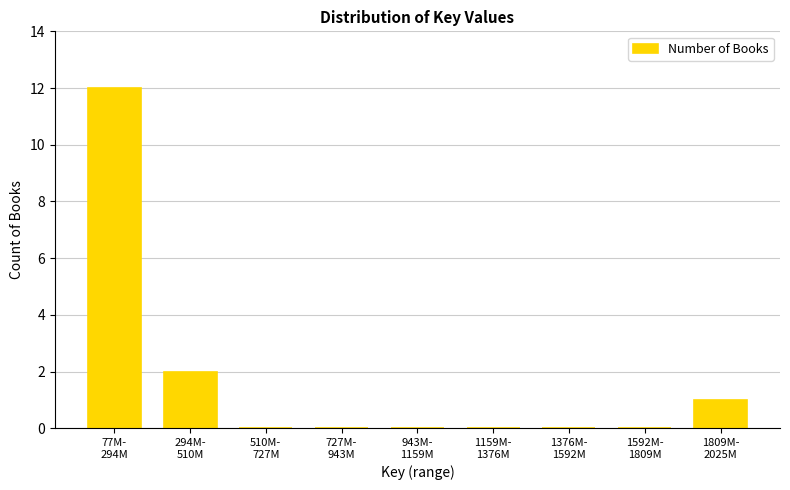

What is the sum of all values?

15